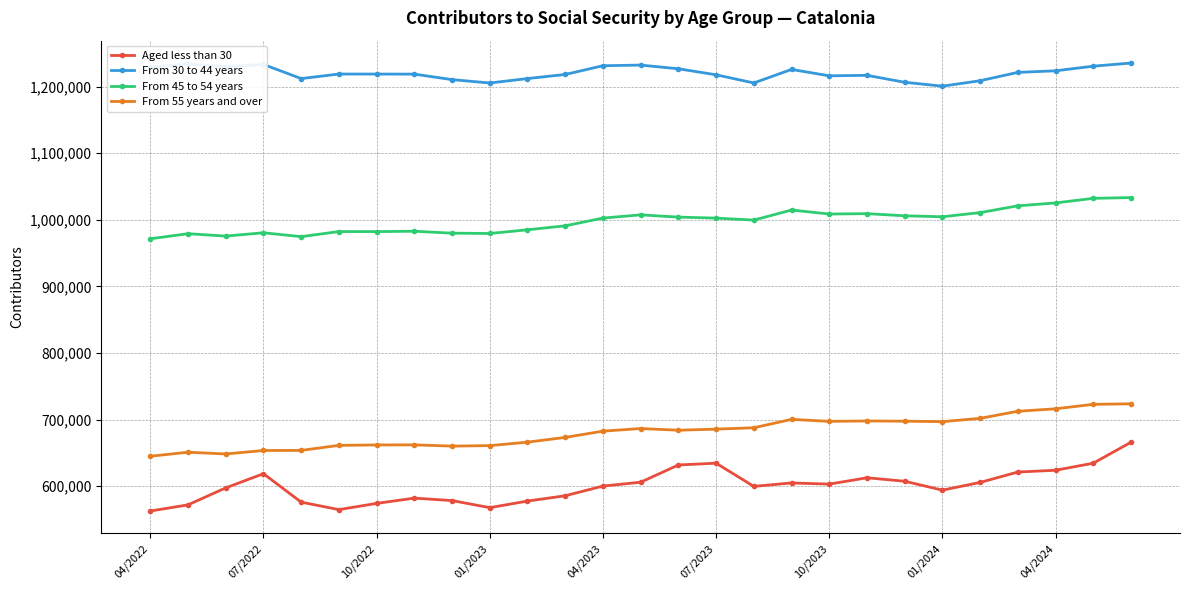

True or false: Aged less than 30 and From 30 to 44 years cross at least once.

False